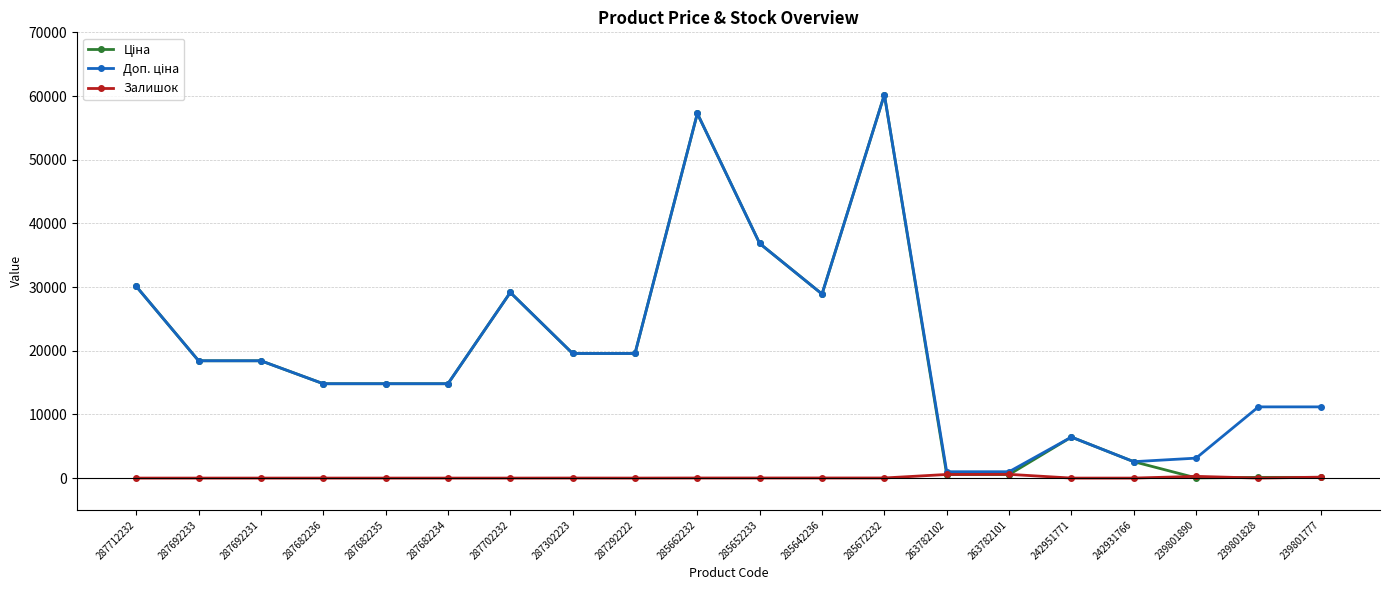

True or false: Залишок has a value of 0.0 at 287692231.

True